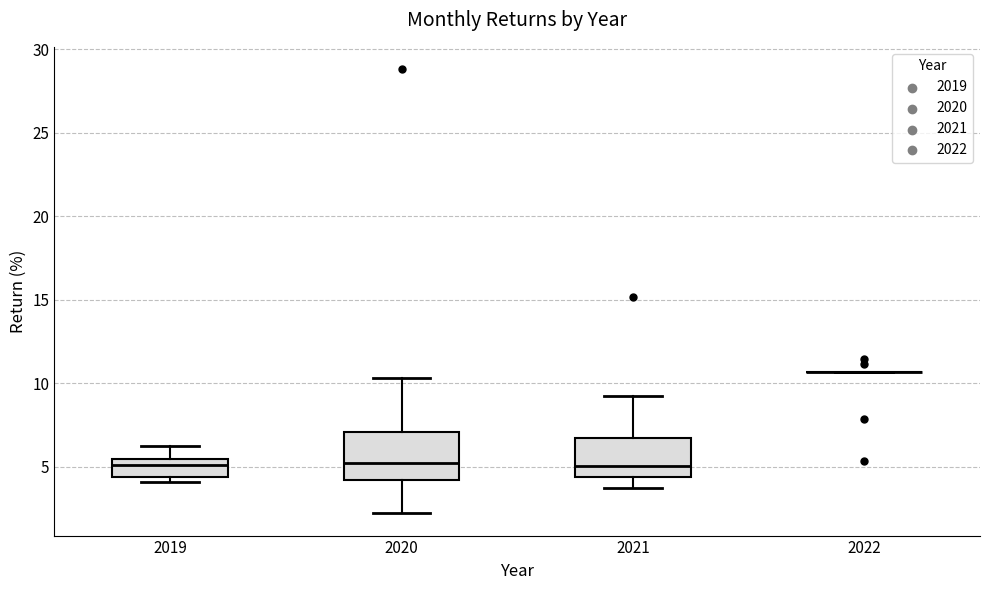

Reading left to right, transcribe this box plot: for each box, give where its median line is, the range the box spans, and where its two whiskers end, as read against the y-axis. The values are not printed on the chart, so give them approximately, as read against the axis.

2019: median 5.0, box 4.5 to 5.5, whiskers 4.0 to 6.0
2020: median 5.0, box 4.0 to 7.0, whiskers 2.0 to 10.5
2021: median 5.0, box 4.5 to 7.0, whiskers 3.5 to 9.5
2022: box collapsed to a line at 10.5, whiskers 10.5 to 10.5